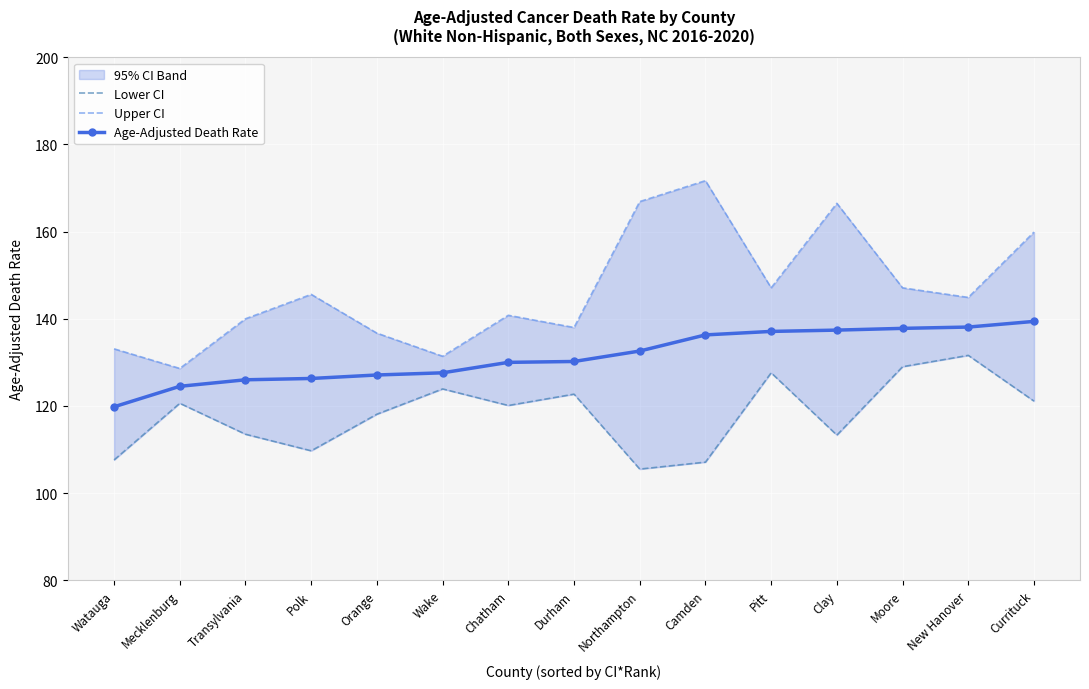

What is the highest value of the Age-Adjusted Death Rate series?

139.4